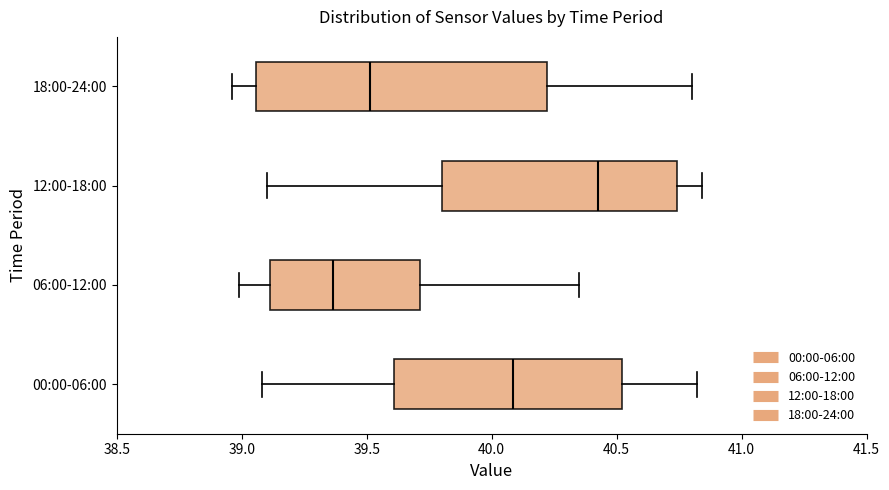

Where does the left whisker of the box for 06:00-12:00 end on the x-axis? The values are not printed on the chart, so give them approximately, as read against the axis.

39.00